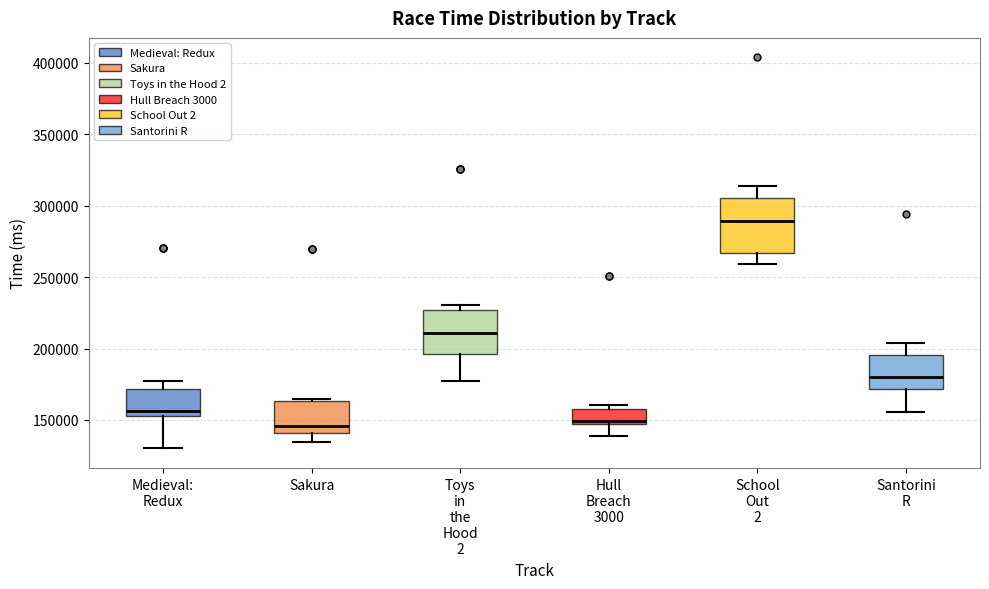

Reading left to right, transcribe this box plot: for each box, give where its median line is, the range the box spans, and where its two whiskers end, as read against the y-axis. The values are not printed on the chart, so give them approximately, as read against the axis.

Medieval: Redux: median 155000 (just above the box's lower edge), box 155000 to 170000, whiskers 130000 to 175000
Sakura: median 145000, box 140000 to 165000, whiskers 135000 to 165000 (just above the box's upper edge)
Toys in the Hood 2: median 210000, box 195000 to 225000, whiskers 180000 to 230000
Hull Breach 3000: median 150000, box 145000 to 155000, whiskers 140000 to 160000
School Out 2: median 290000, box 265000 to 305000, whiskers 260000 to 315000
Santorini R: median 180000, box 170000 to 195000, whiskers 155000 to 205000